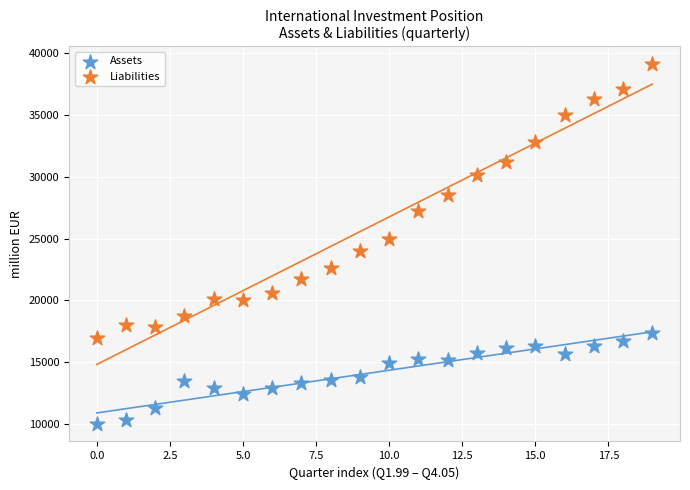

Which series reaches the minimum Y coordinate?

Assets